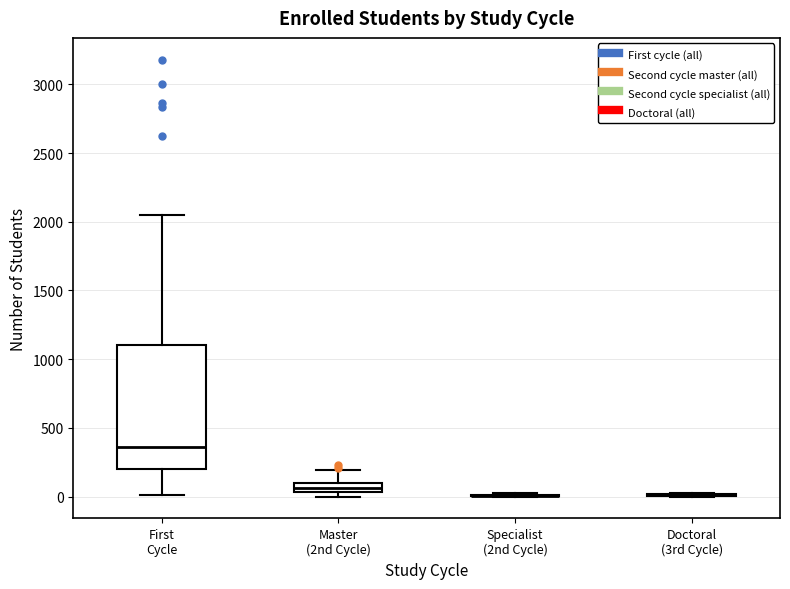

Where is the upper edge of the box for Master (2nd Cycle) on the y-axis? The values are not printed on the chart, so give them approximately, as read against the axis.

100